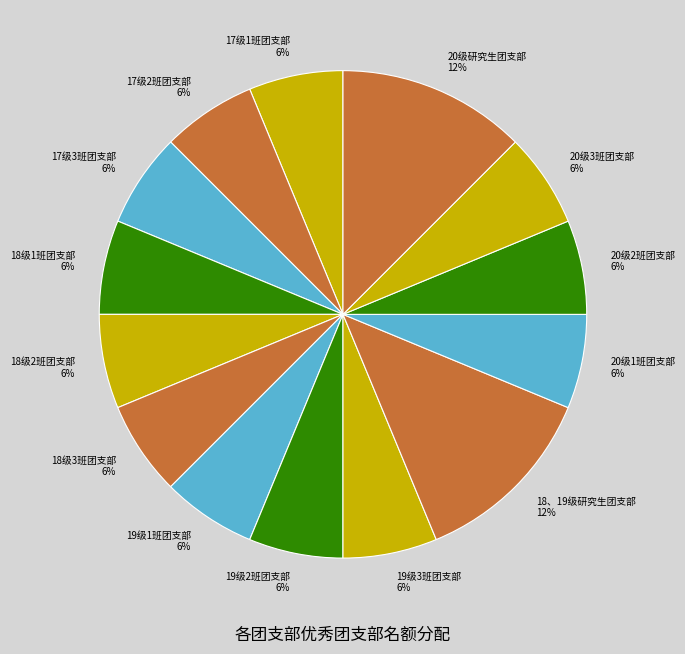

To the nearest percent, what percentage of the pie is 18级1班团支部?

6%